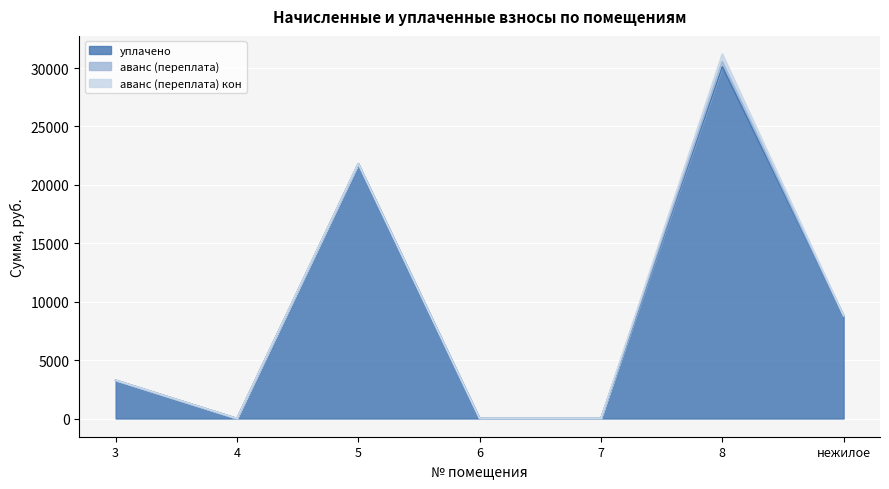

Which category has the highest value across all series?

8